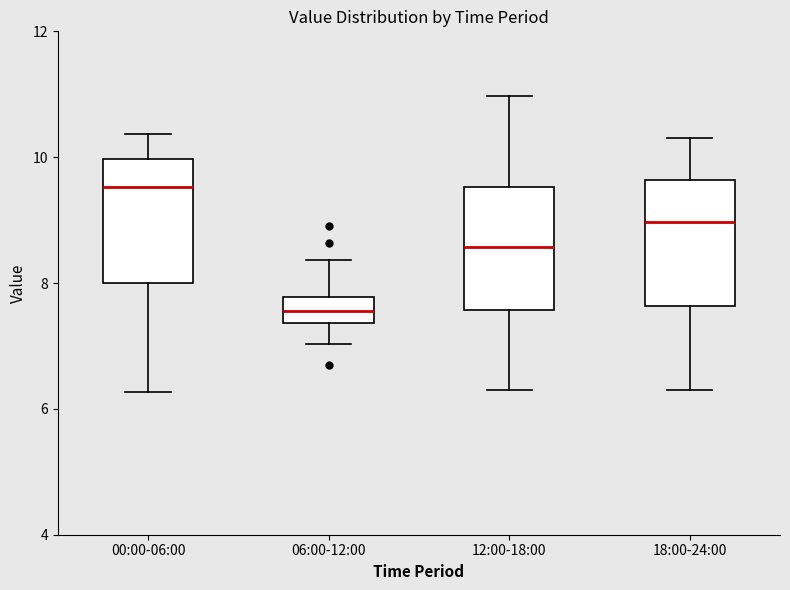

Which box's median line is the highest?

00:00-06:00